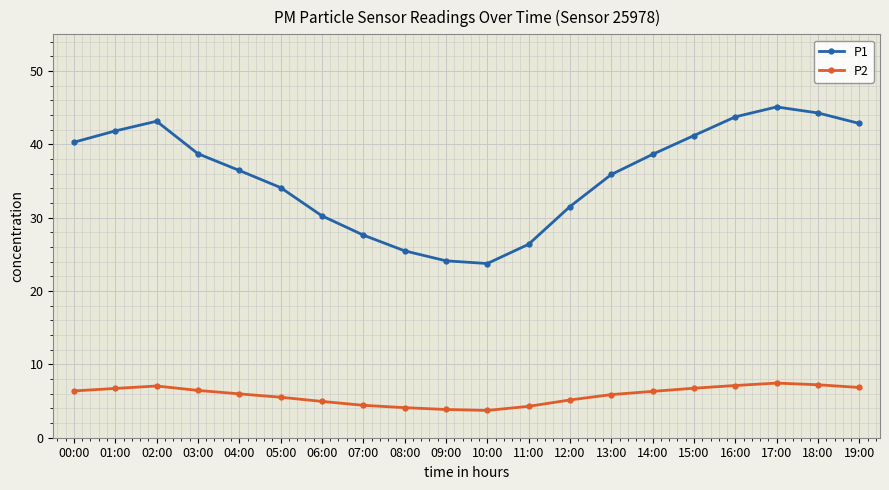

Rank the series at 19:00 from highest to lowest value.

P1, P2